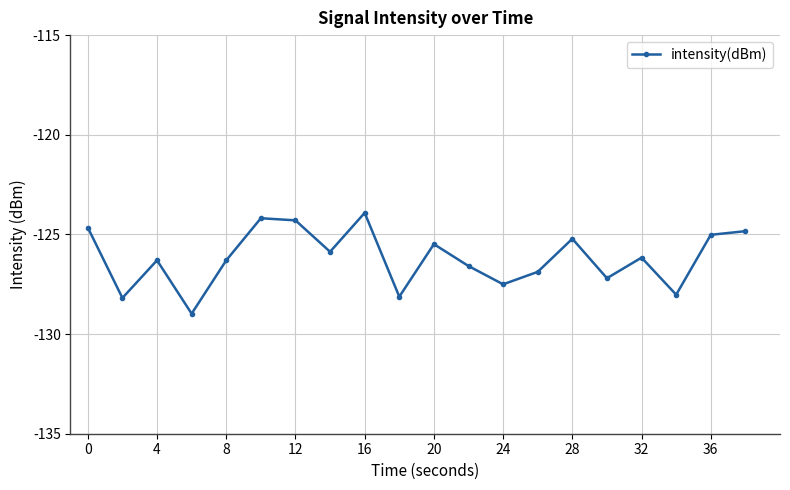

What is the greatest value displayed?

-123.9